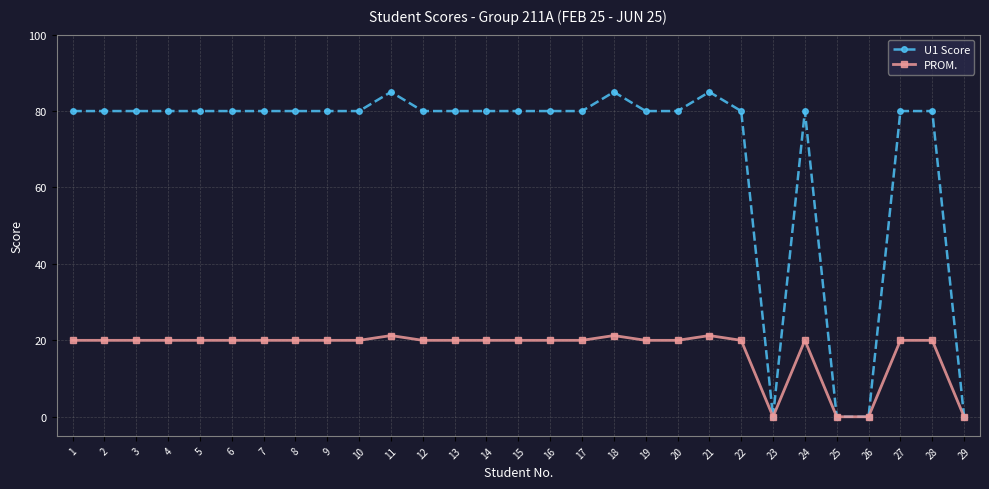

Rank the series by their average value, from highest to lowest.

U1 Score, PROM.